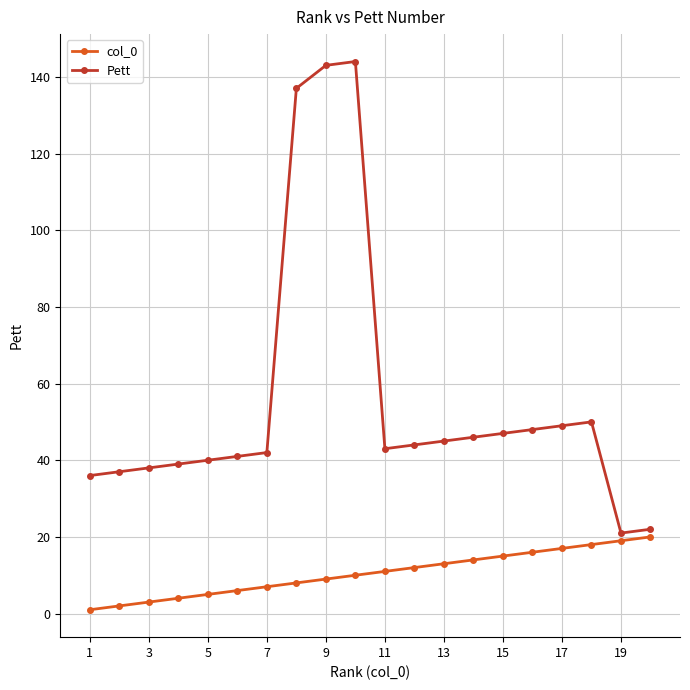

What is the maximum value shown in the chart?

144